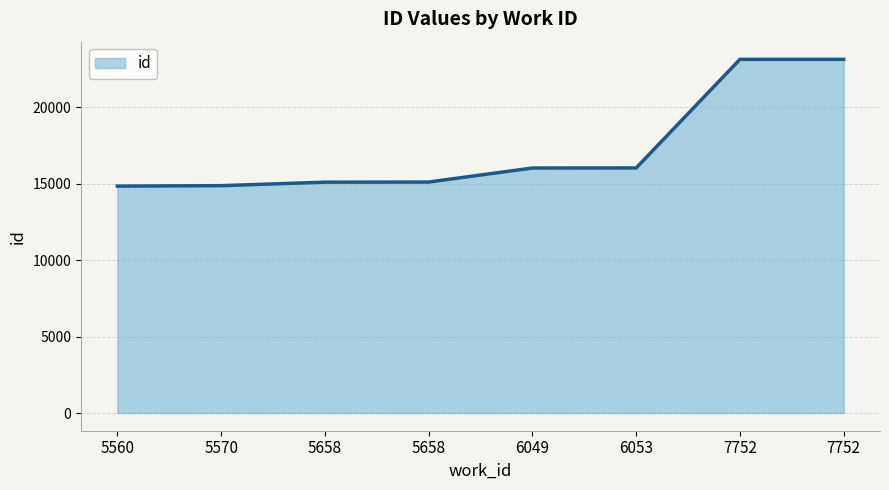

Is it true that the value at 5658 is 10513?

False